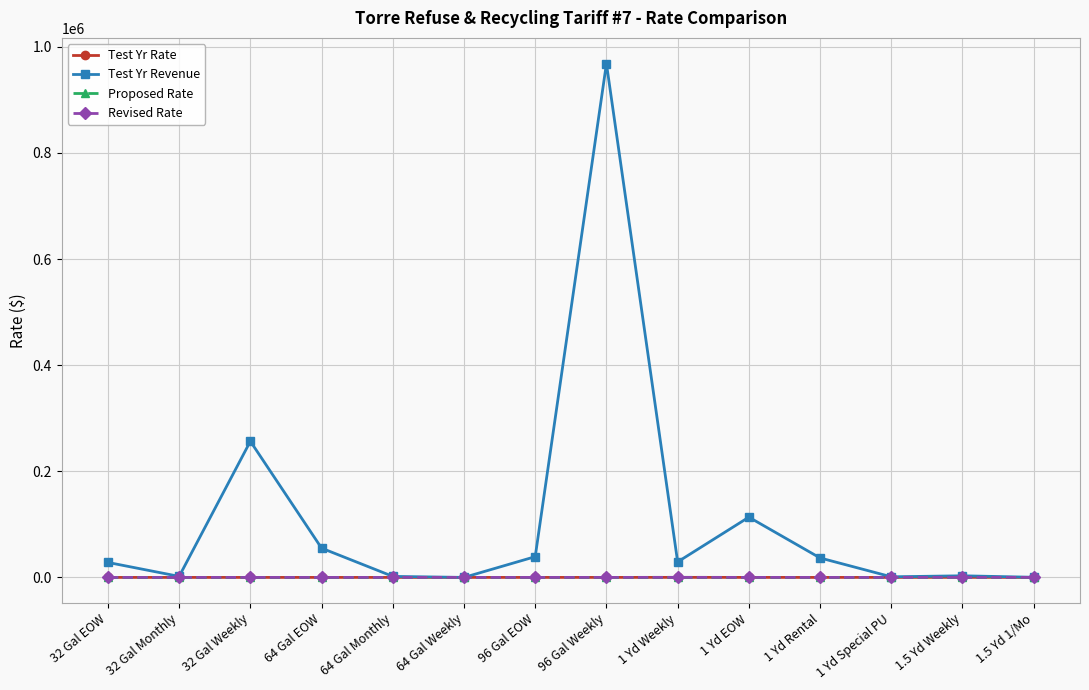

What is the maximum value shown in the chart?

968444.9